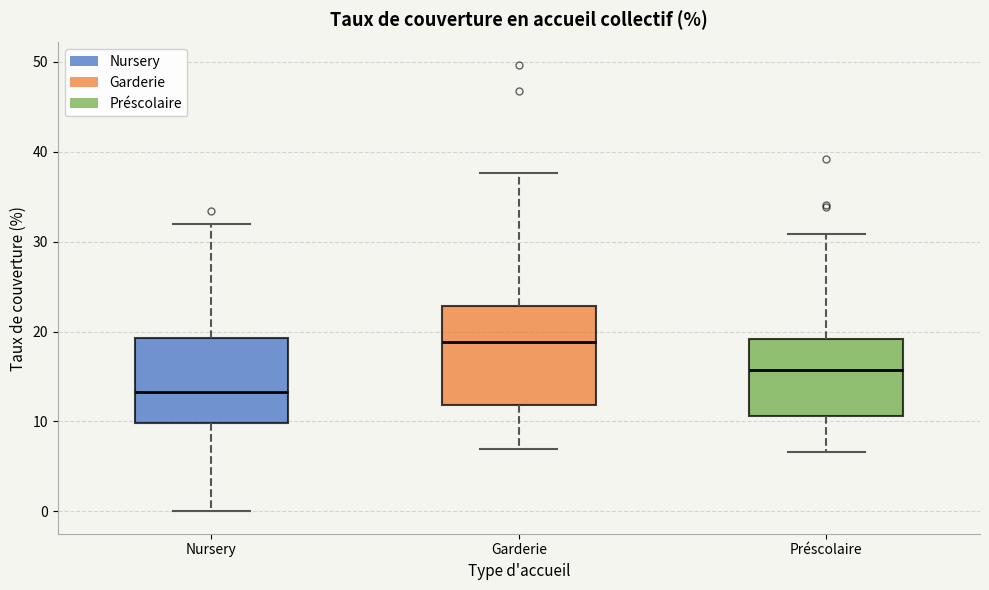

Where is the upper edge of the box for Garderie on the y-axis? The values are not printed on the chart, so give them approximately, as read against the axis.

23